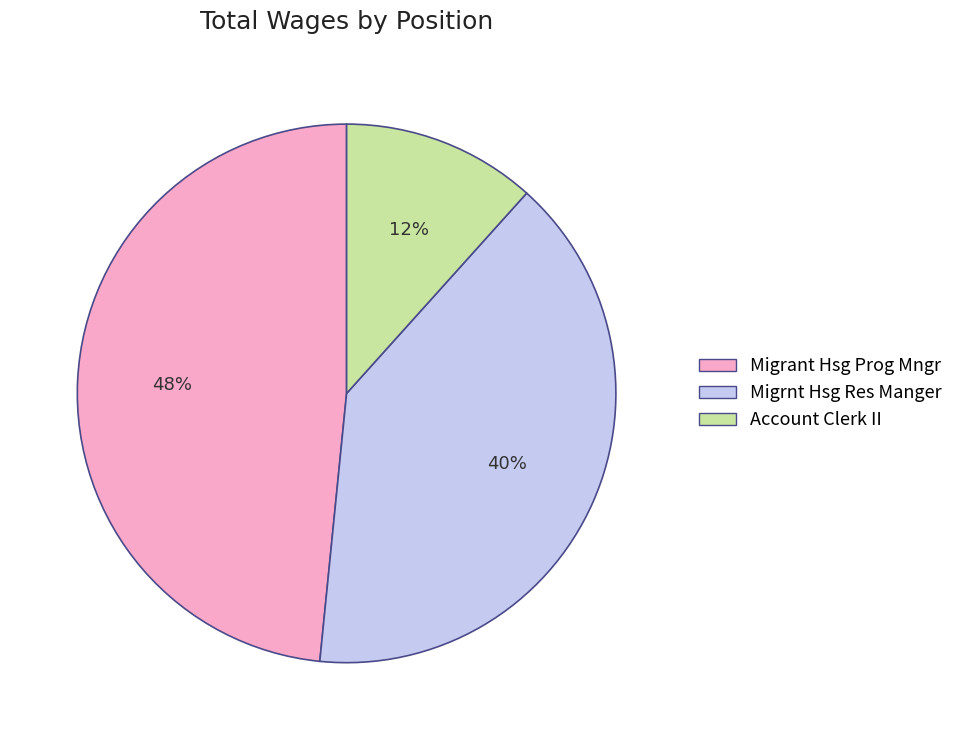

Rank the categories by value from highest to lowest.

Migrant Hsg Prog Mngr, Migrnt Hsg Res Manger, Account Clerk II